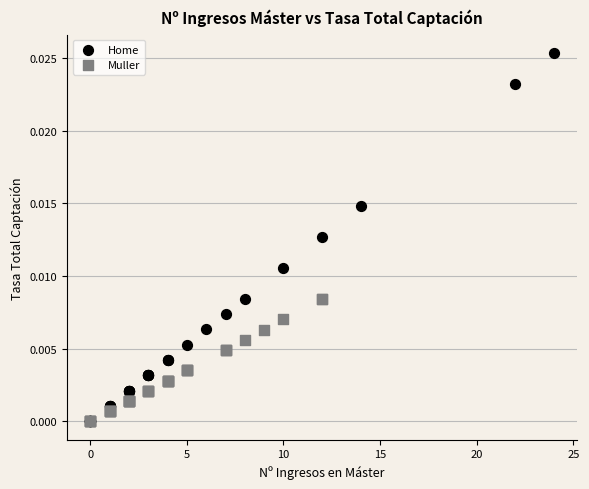

Which series reaches the maximum Y coordinate?

Home